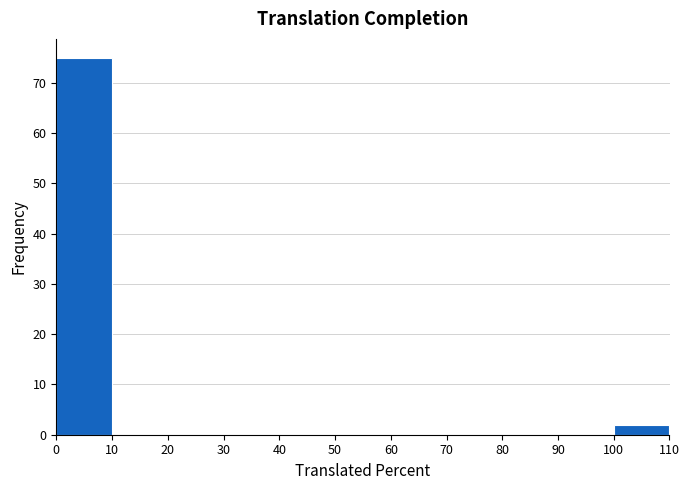

Reading left to right, transcribe this chart: for each bar, give the range it covers on the x-axis and its height. The values are not printed on the chart, so give them approximately, as read against the axis.

0 to 10: 75
10 to 20: 0
20 to 30: 0
30 to 40: 0
40 to 50: 0
50 to 60: 0
60 to 70: 0
70 to 80: 0
80 to 90: 0
90 to 100: 0
100 to 110: 2